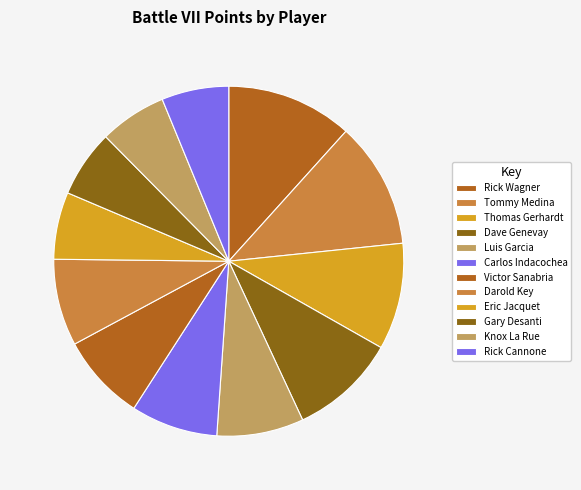

The Eric Jacquet slice represents 6% of the pie. True or false?

True